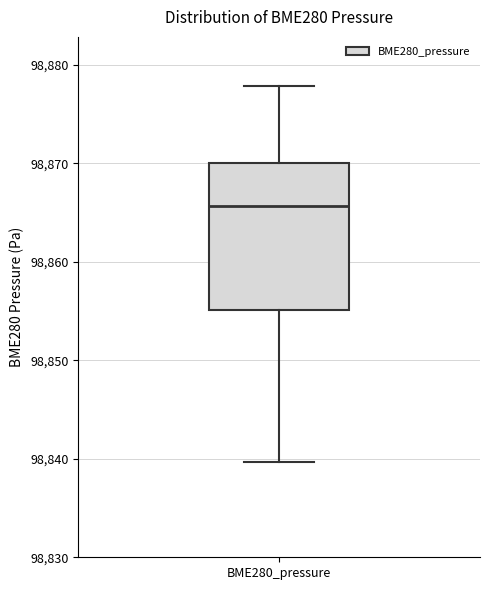

Read this box plot against the y-axis: the position of the median line, the range covered by the box, and the ends of both whiskers. The values are not printed on the chart, so give them approximately, as read against the axis.

median 98866, box 98855 to 98870, whiskers 98840 to 98878